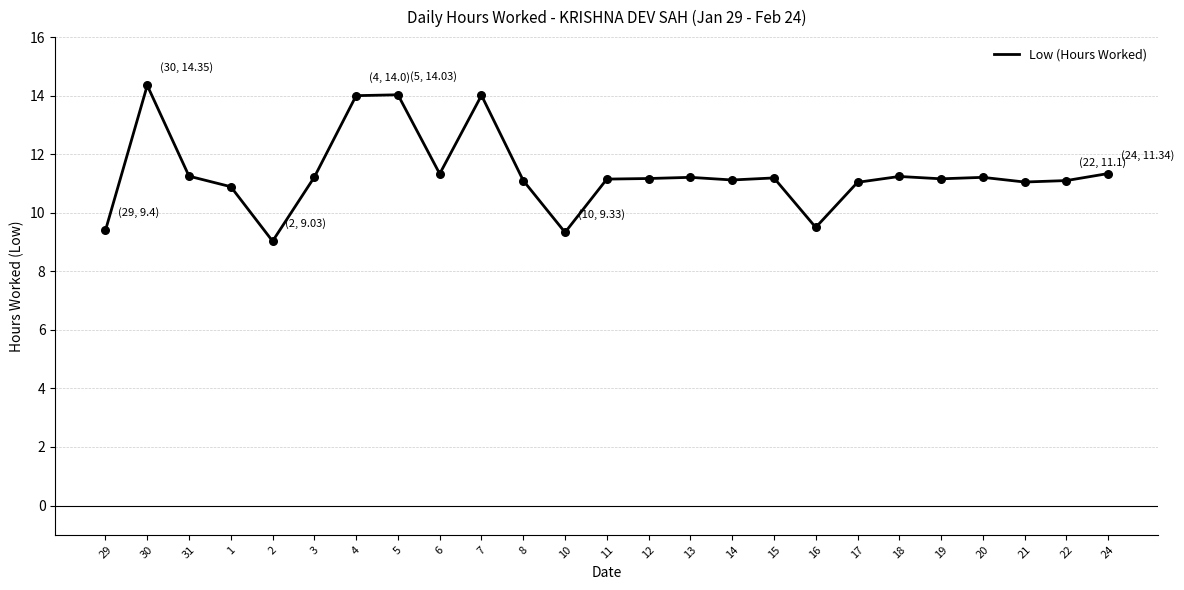

Which has a higher value, 10 or 20?

20